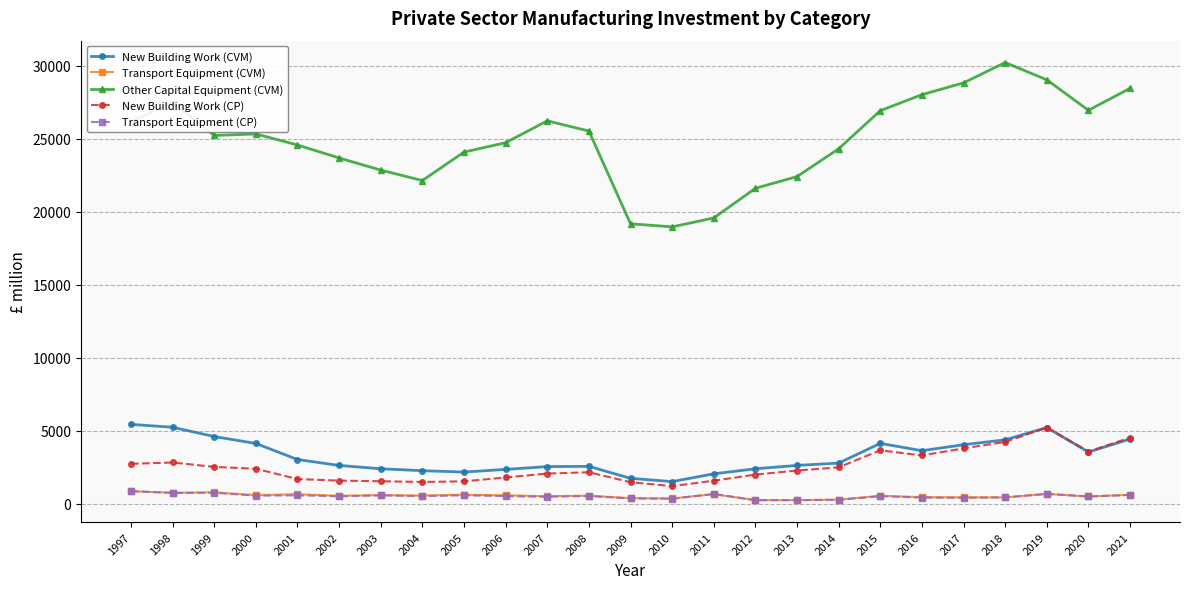

What is the sum of the New Building Work (CP) values at 1998 and 2012?

4821